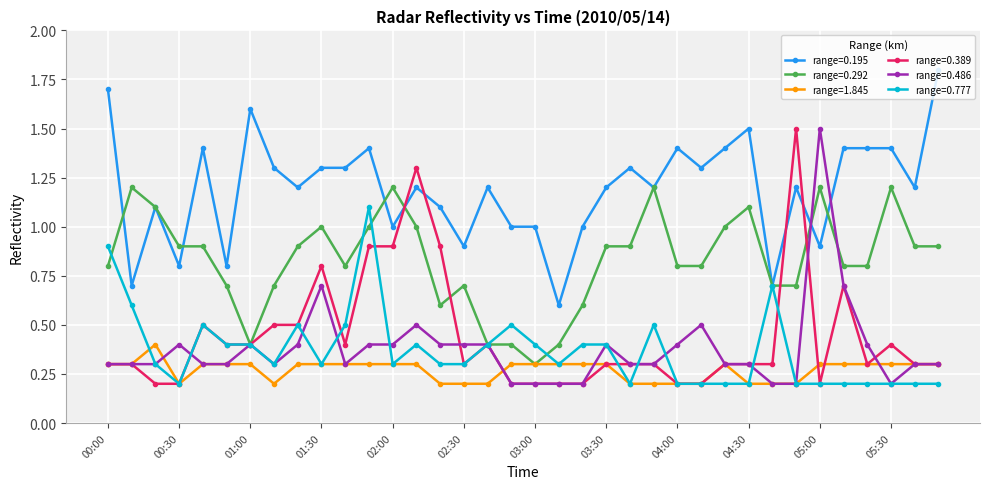

What is the maximum value for range=0.486?

1.5